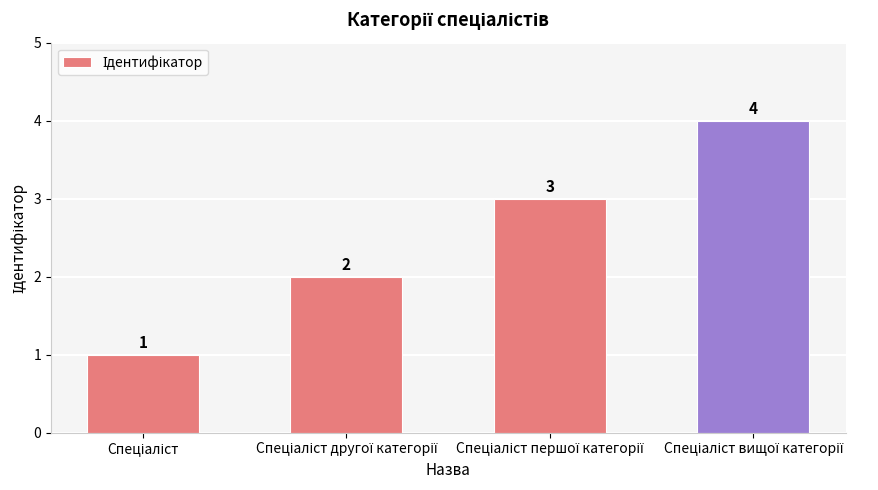

Does the chart contain stacked bars?

No